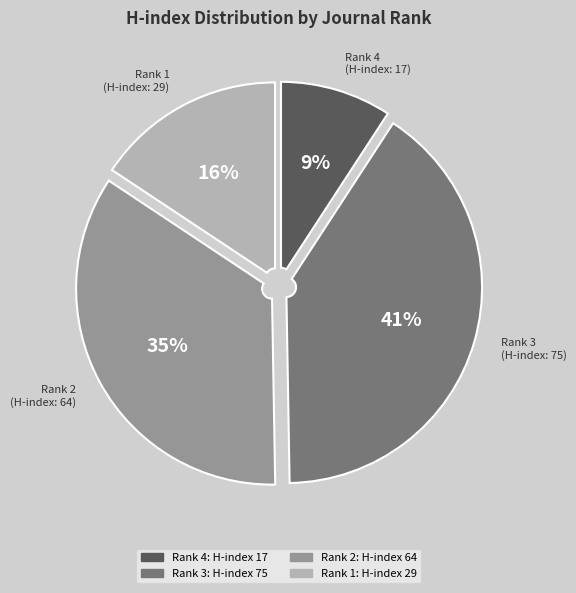

To the nearest percent, what is the average slice percentage?

25%